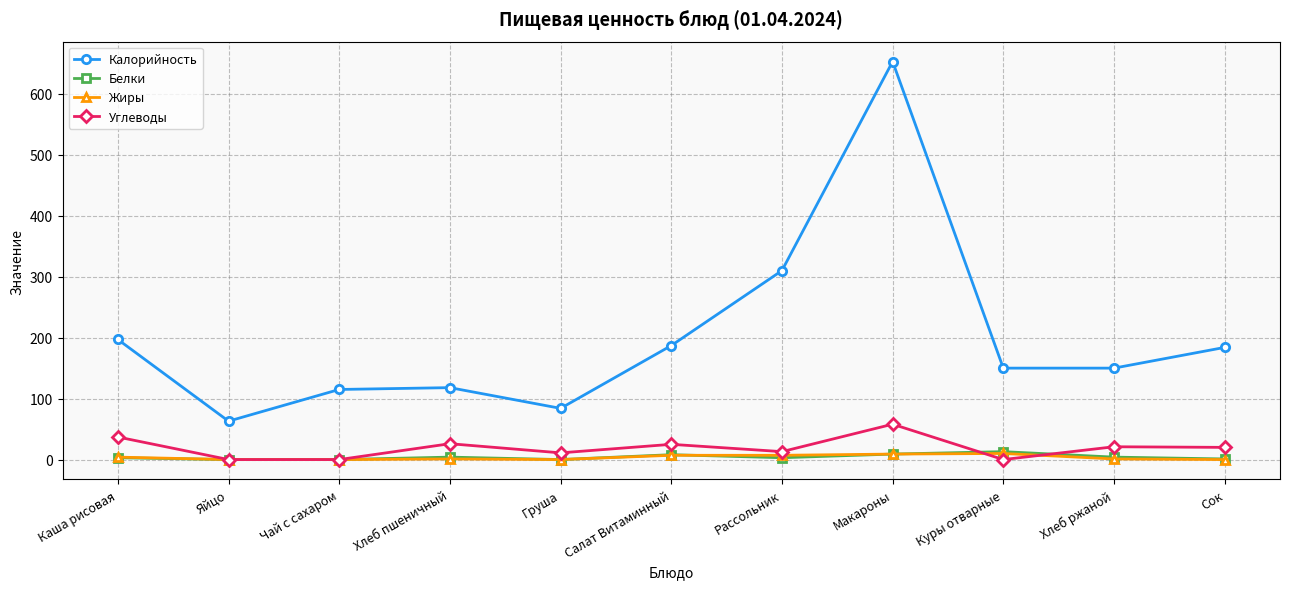

Which category has the lowest value in the Калорийность series?

Яйцо